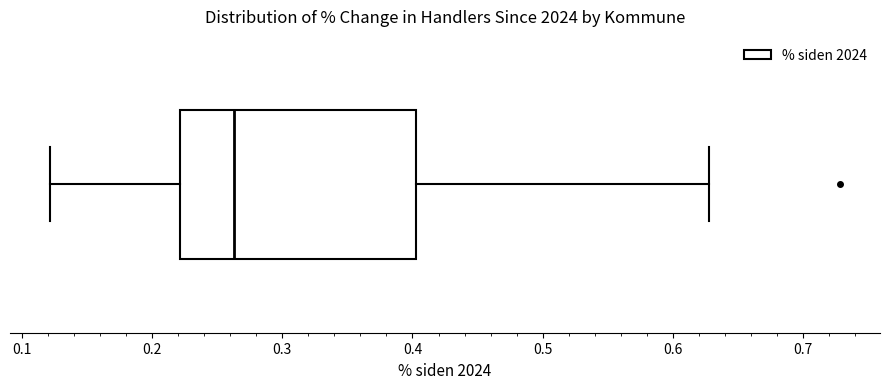

Read this box plot against the x-axis: the position of the median line, the range covered by the box, and the ends of both whiskers. The values are not printed on the chart, so give them approximately, as read against the axis.

median 0.26, box 0.22 to 0.40, whiskers 0.12 to 0.63